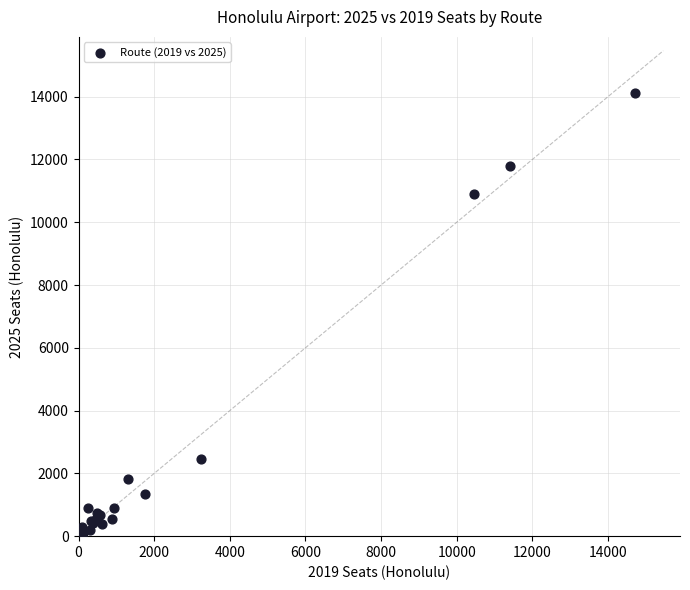

What Y value in the scatter plot is closest to 7052?

10900